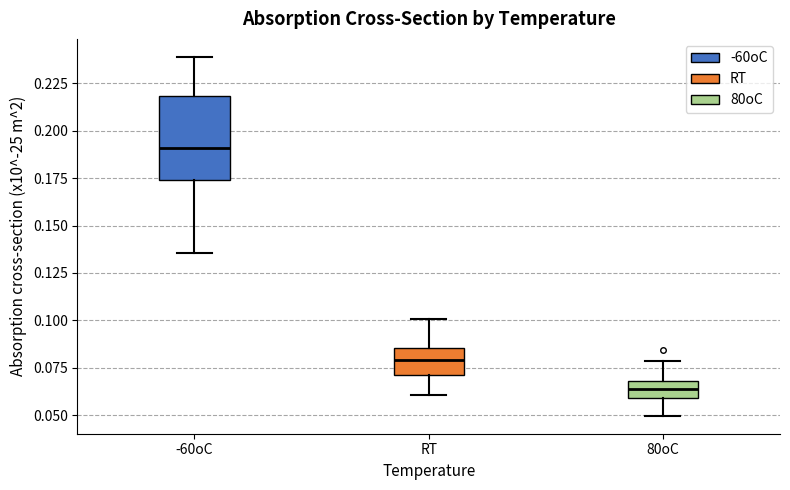

Which box is the tallest, from its lower edge to its upper edge?

-60oC